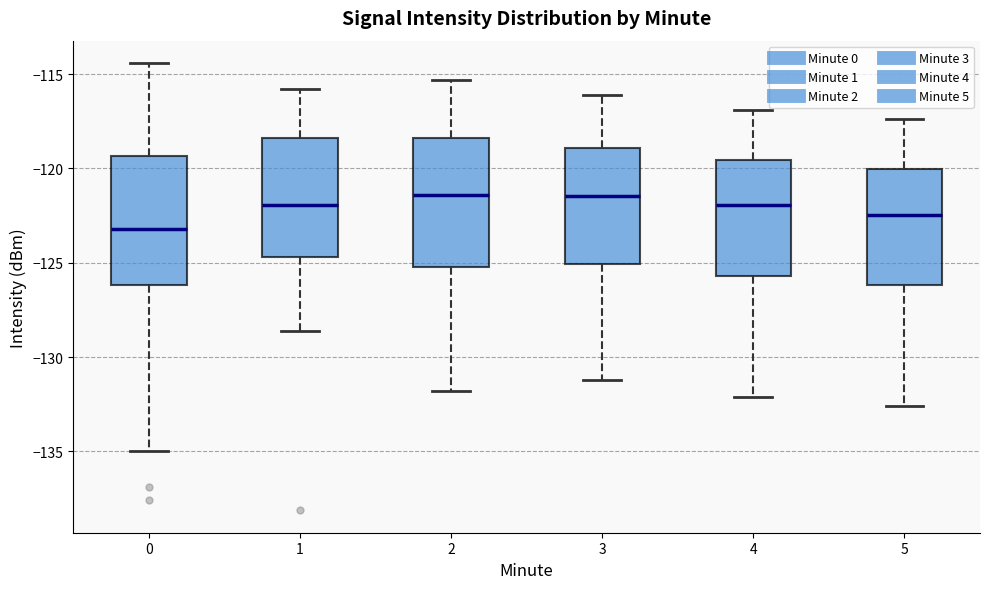

Reading left to right, transcribe this box plot: for each box, give where its median line is, the range the box spans, and where its two whiskers end, as read against the y-axis. The values are not printed on the chart, so give them approximately, as read against the axis.

0: median -123.0, box -126.0 to -119.5, whiskers -135.0 to -114.5
1: median -122.0, box -124.5 to -118.5, whiskers -128.5 to -116.0
2: median -121.5, box -125.0 to -118.5, whiskers -132.0 to -115.5
3: median -121.5, box -125.0 to -119.0, whiskers -131.0 to -116.0
4: median -122.0, box -125.5 to -119.5, whiskers -132.0 to -117.0
5: median -122.5, box -126.0 to -120.0, whiskers -132.5 to -117.5